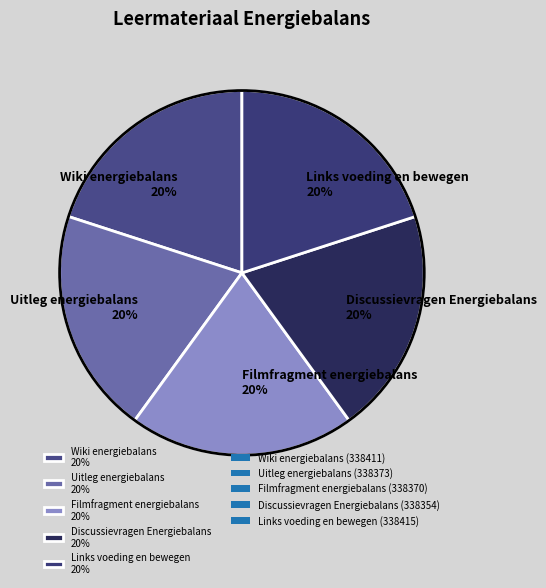

What is the ratio of the value at Discussievragen Energiebalans 20% to the value at Links voeding en bewegen 20%?

1.0